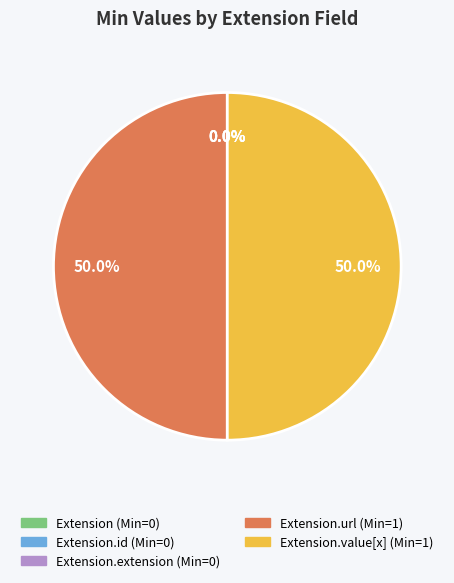

True or false: Extension accounts for 0% of the total.

True